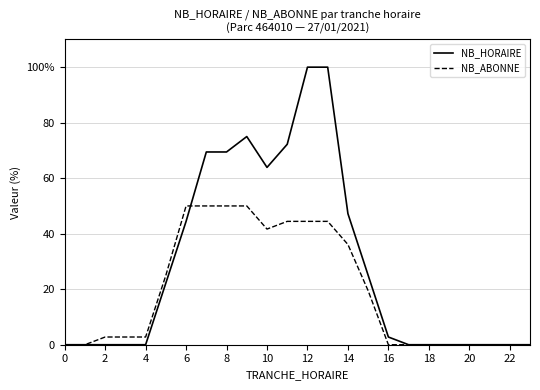

Does the chart display data point markers on the line(s)?

No